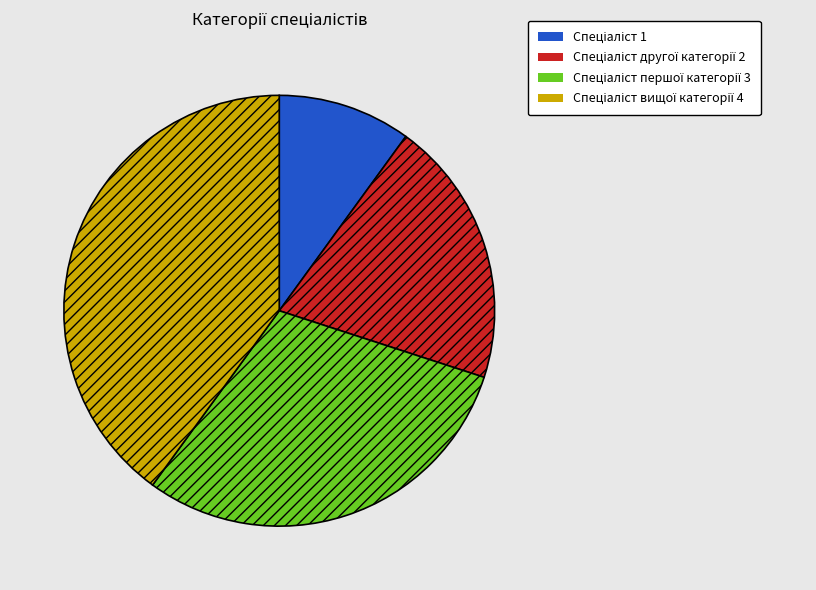

Is there a majority slice in this chart?

No